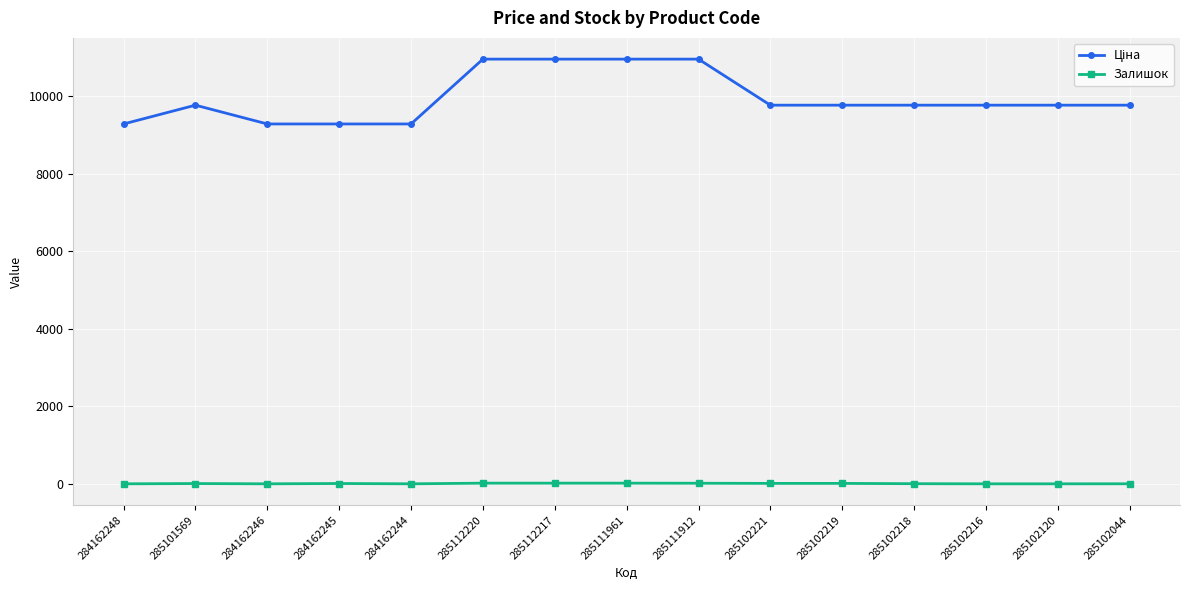

What is the maximum value shown in the chart?

10964.4